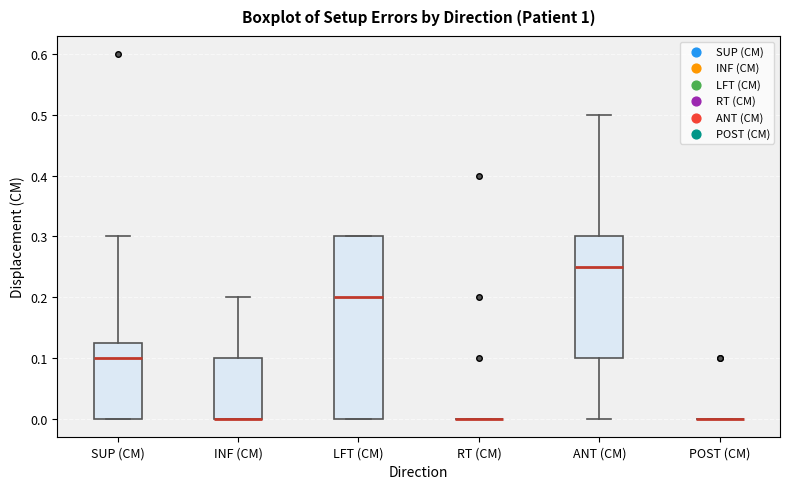

Reading left to right, transcribe this box plot: for each box, give where its median line is, the range the box spans, and where its two whiskers end, as read against the y-axis. The values are not printed on the chart, so give them approximately, as read against the axis.

SUP (CM): median 0.10, box 0.00 to 0.13, whiskers 0.00 to 0.30
INF (CM): median 0.00 (drawn on the box's lower edge), box 0.00 to 0.10, whiskers 0.00 to 0.20
LFT (CM): median 0.20, box 0.00 to 0.30, whiskers 0.00 to 0.30
RT (CM): box collapsed to a line at 0.00, whiskers 0.00 to 0.00
ANT (CM): median 0.25, box 0.10 to 0.30, whiskers 0.00 to 0.50
POST (CM): box collapsed to a line at 0.00, whiskers 0.00 to 0.00